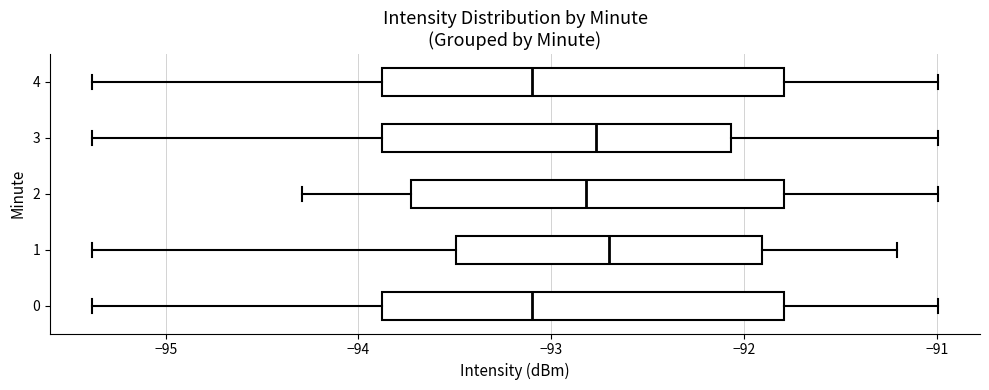

Reading bottom to top, transcribe this box plot: for each box, give where its median line is, the range the box spans, and where its two whiskers end, as read against the x-axis. The values are not printed on the chart, so give them approximately, as read against the axis.

0: median -93.1, box -93.9 to -91.8, whiskers -95.4 to -91.0
1: median -92.7, box -93.5 to -91.9, whiskers -95.4 to -91.2
2: median -92.8, box -93.7 to -91.8, whiskers -94.3 to -91.0
3: median -92.8, box -93.9 to -92.1, whiskers -95.4 to -91.0
4: median -93.1, box -93.9 to -91.8, whiskers -95.4 to -91.0